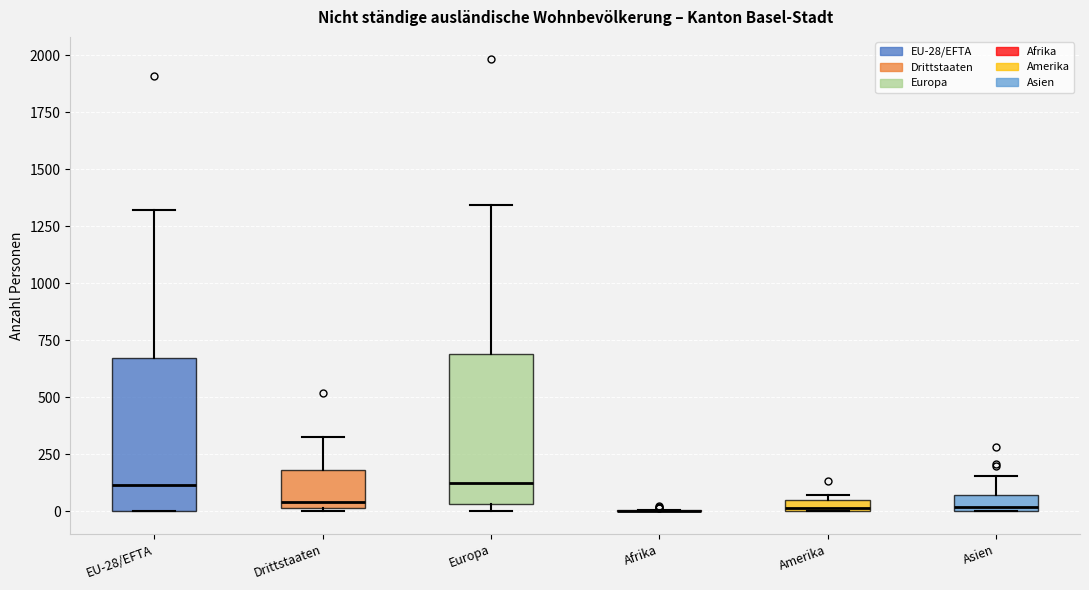

Where is the upper edge of the box for Amerika on the y-axis? The values are not printed on the chart, so give them approximately, as read against the axis.

50